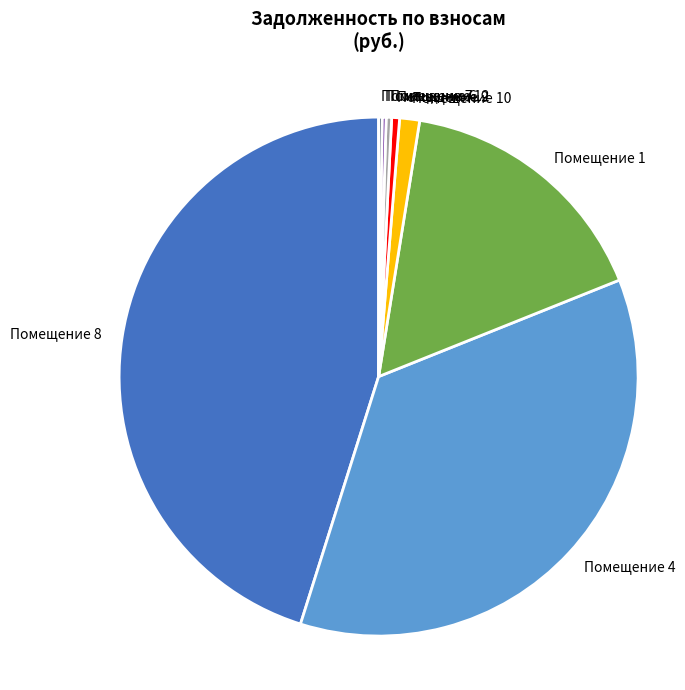

True or false: Помещение 1 accounts for 11% of the total.

False